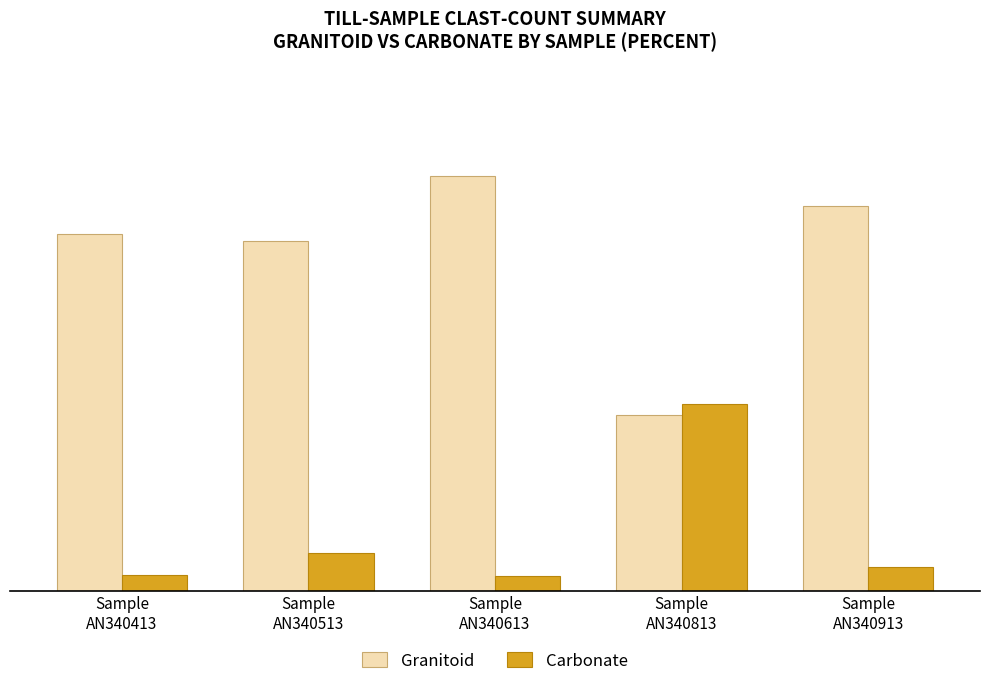

Which label corresponds to the largest value in the chart?

Sample
AN340613